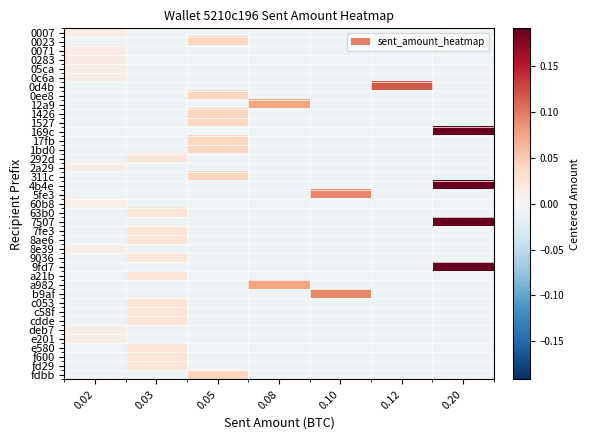

At which category is the sum across all series the highest?

0.20